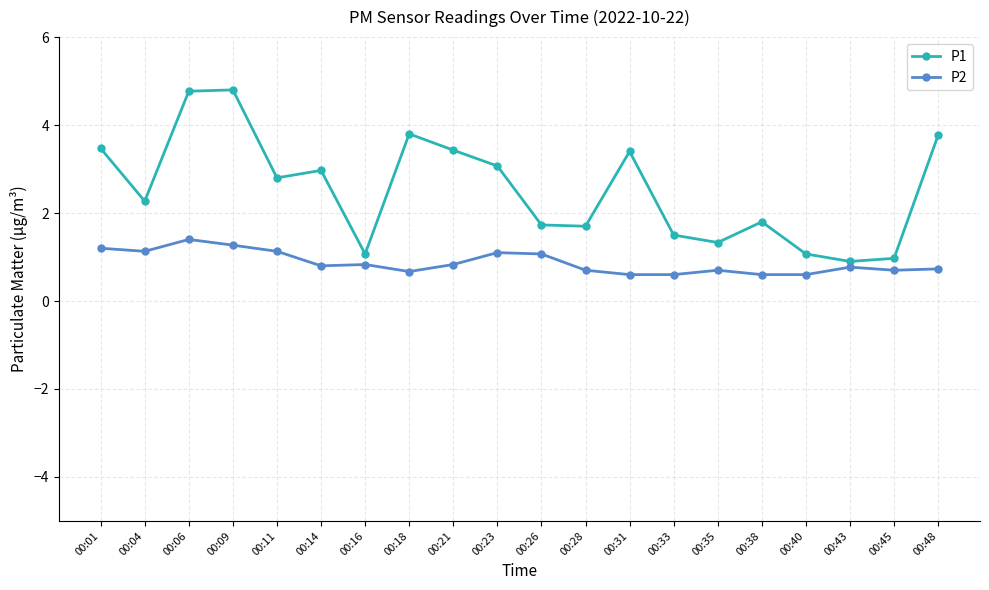

What is the minimum value shown in the chart?

0.6